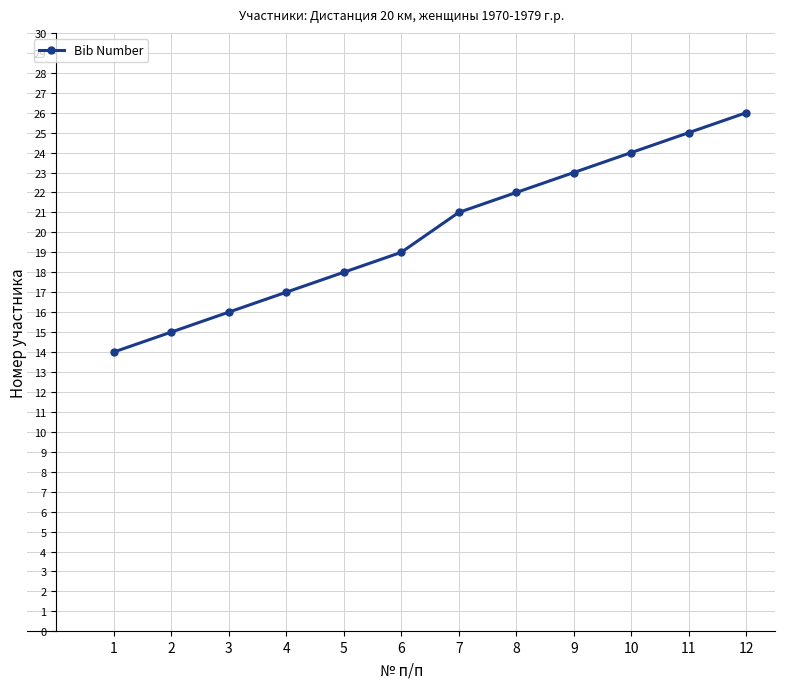

Which category has the lowest value across all series?

1